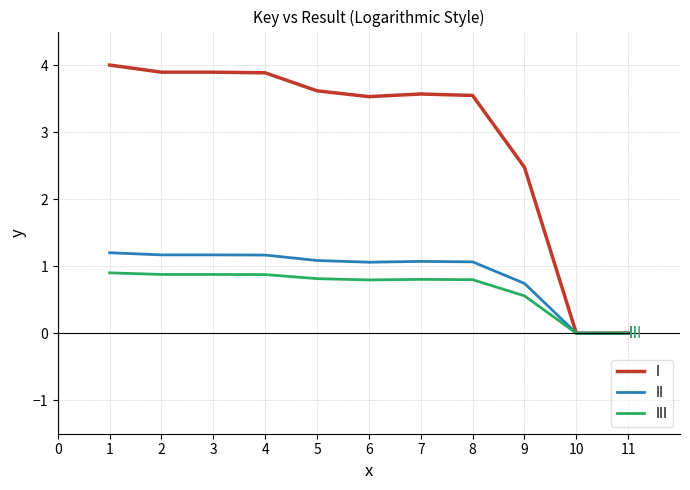

How many categories are shown in the chart?

11